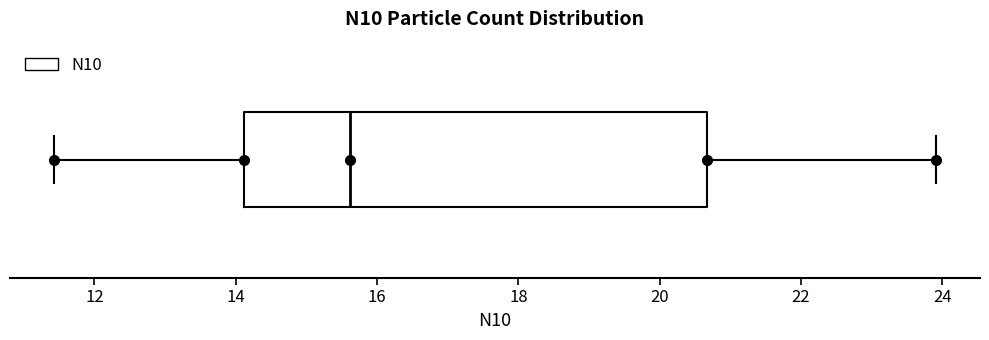

Where does the median line of the box sit on the x-axis? The values are not printed on the chart, so give them approximately, as read against the axis.

15.6